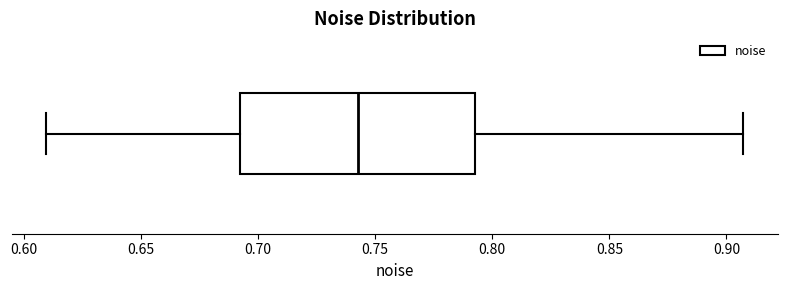

Read this box plot against the x-axis: the position of the median line, the range covered by the box, and the ends of both whiskers. The values are not printed on the chart, so give them approximately, as read against the axis.

median 0.745, box 0.690 to 0.795, whiskers 0.610 to 0.905